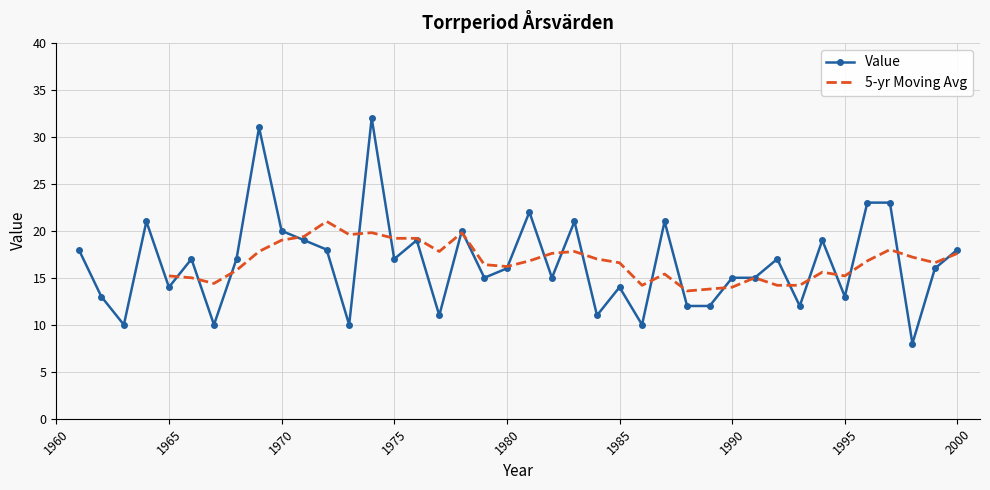

What value does the data have at 1990, to the nearest 5?

15